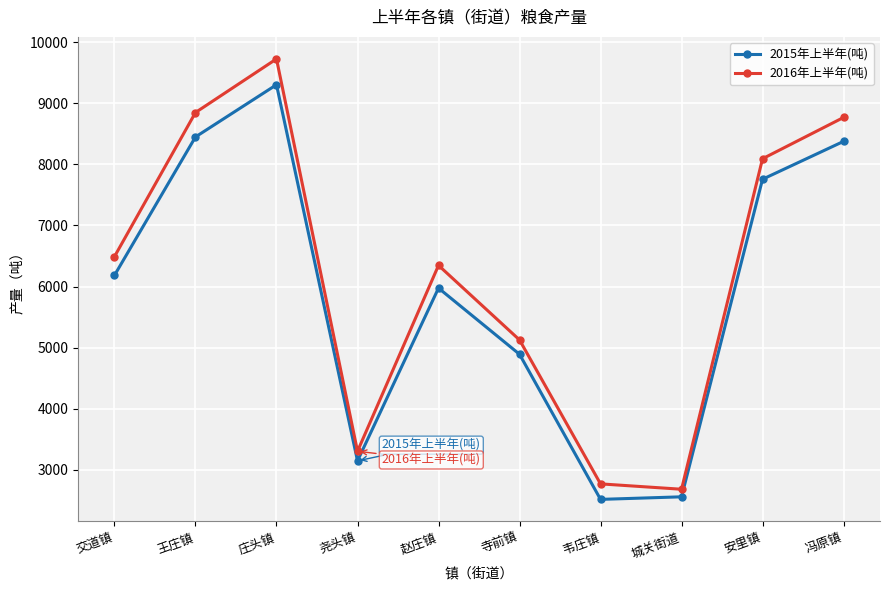

List the series in order of their overall mean, highest first.

2016年上半年(吨), 2015年上半年(吨)